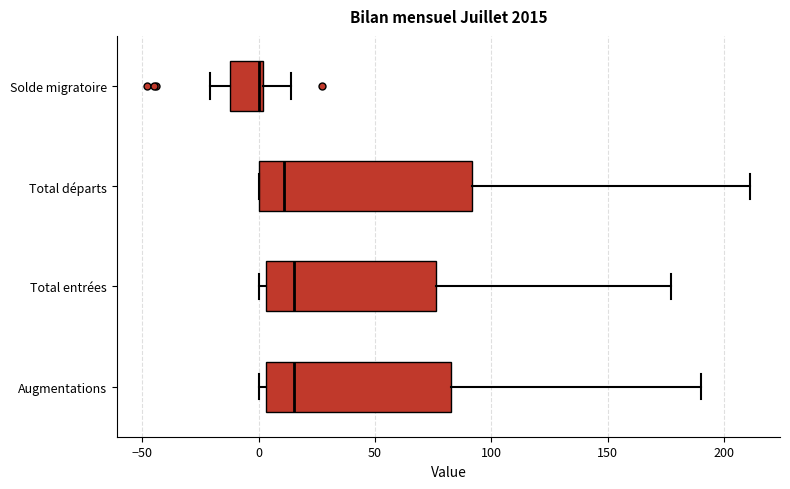

Where does the right whisker of the box for Solde migratoire end on the x-axis? The values are not printed on the chart, so give them approximately, as read against the axis.

15